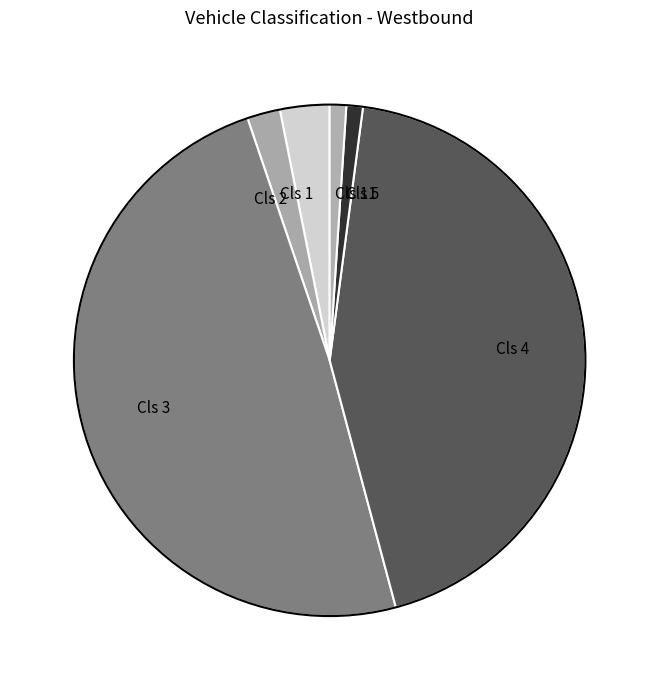

Which category has the biggest portion of the pie?

Cls 3